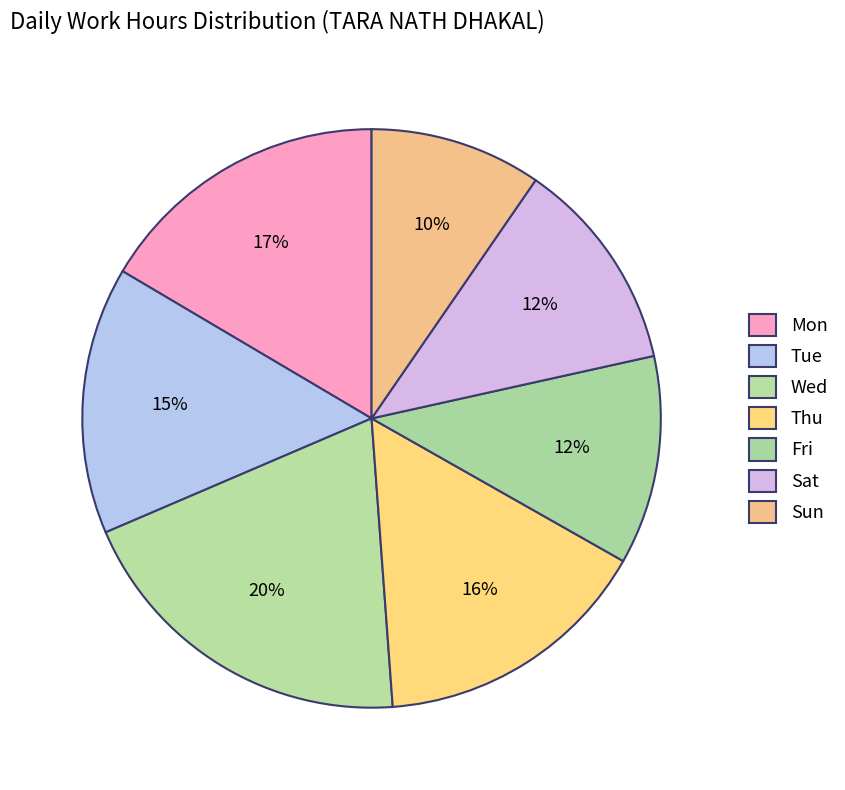

Does Sat account for over 50% of the chart?

No